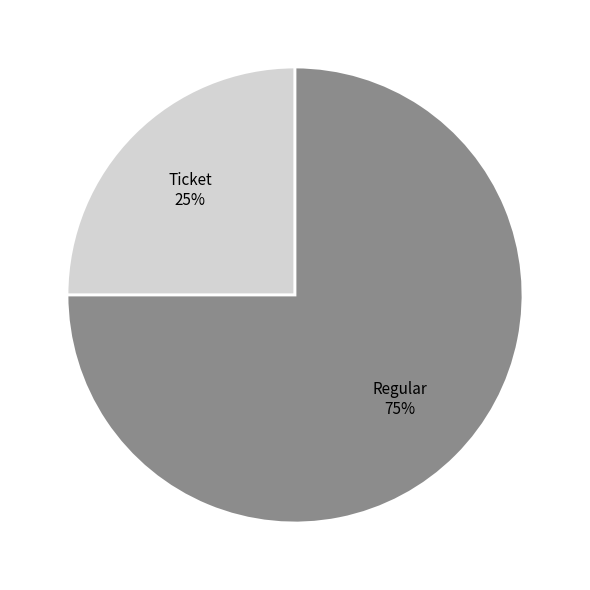

Does any single category account for the majority?

Yes